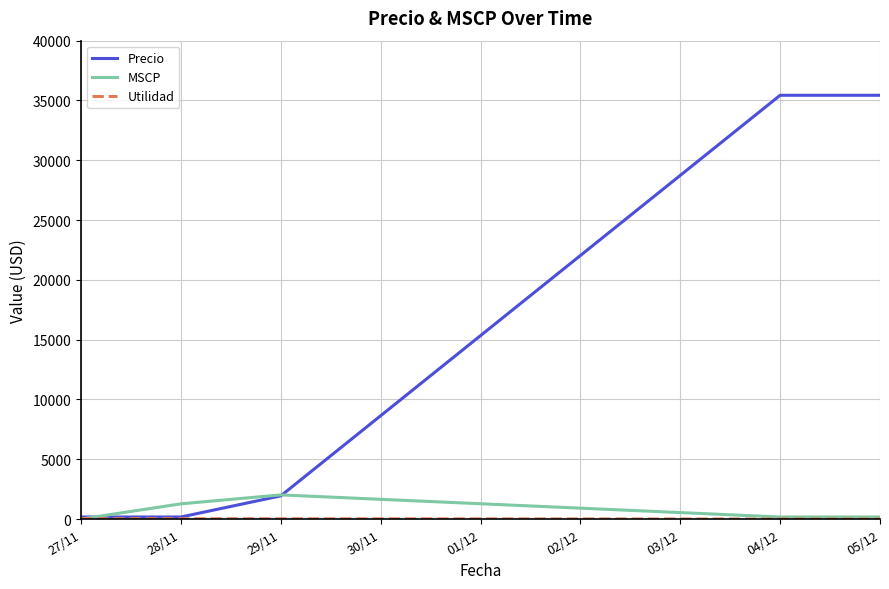

Which series has the widest spread of values?

Precio